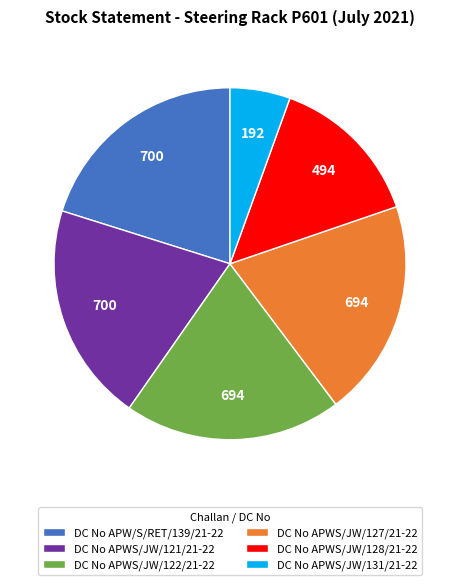

Does DC No APWS/JW/131/21-22 represent more than half of the total?

No